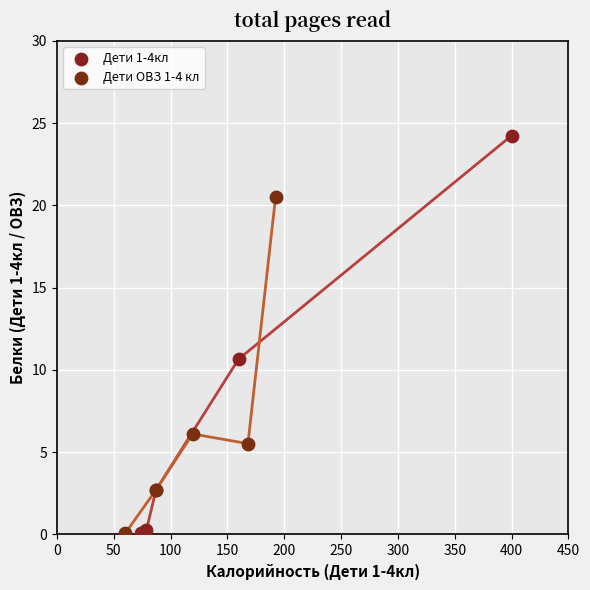

Which series has the largest Y range (max minus min)?

Дети 1-4кл